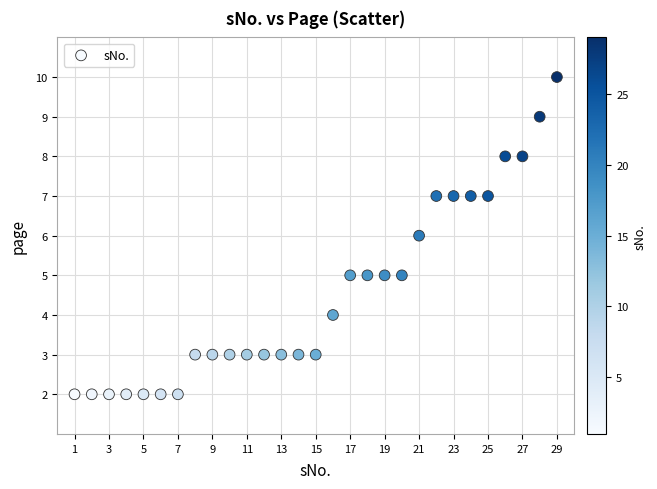

What is the range of X values (max minus min)?

28